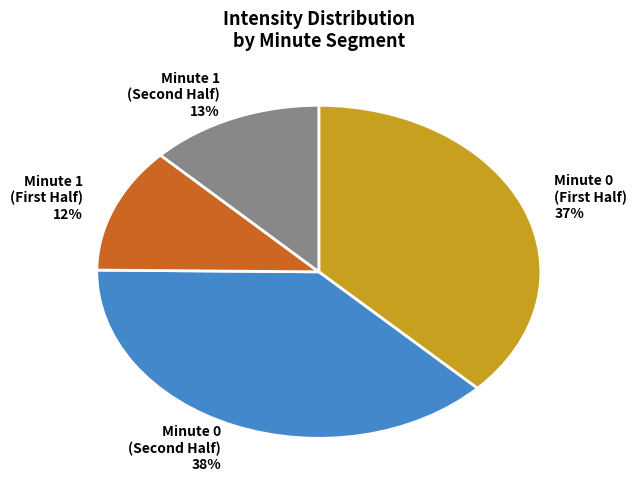

How many slices are in this pie chart?

4